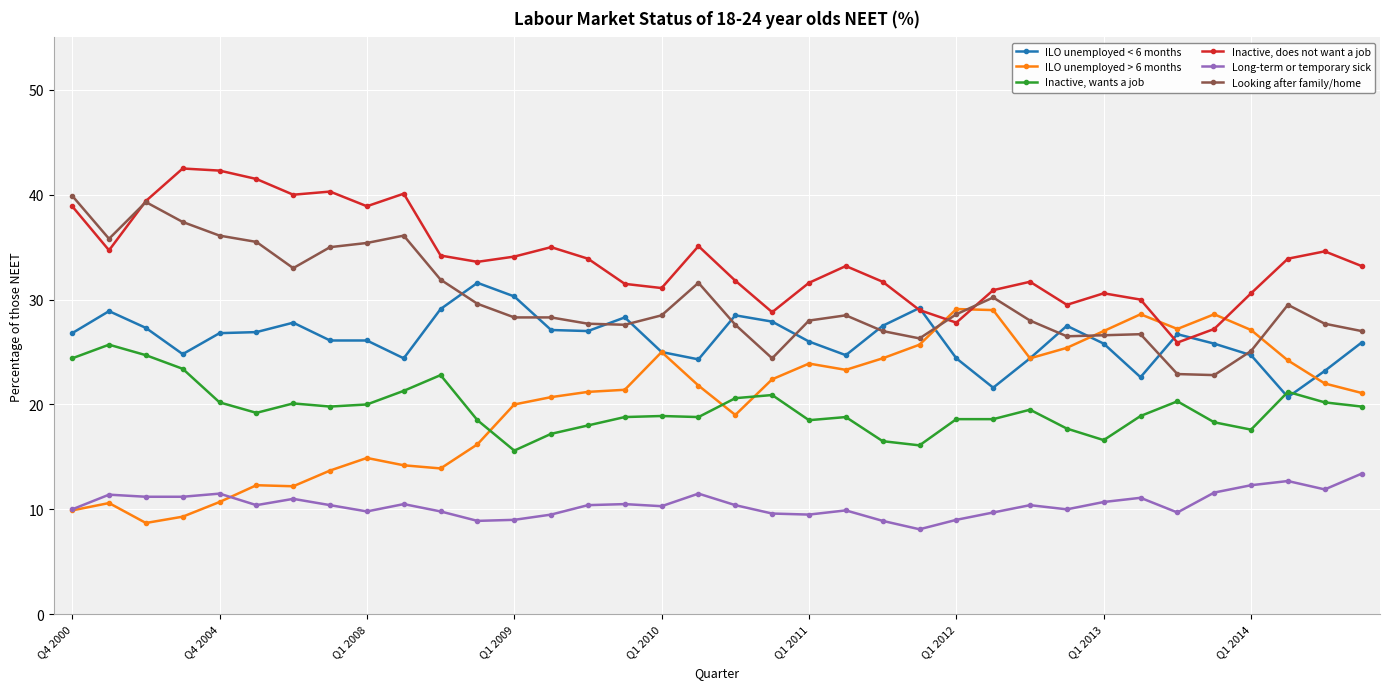

Does the chart have visible grid lines?

Yes